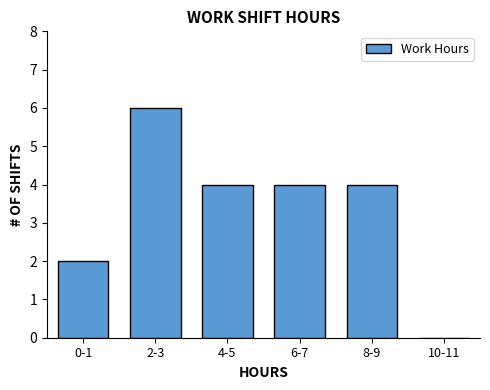

Reading right to left, transcribe all the data shown in this chart.

10-11=0	8-9=4	6-7=4	4-5=4	2-3=6	0-1=2